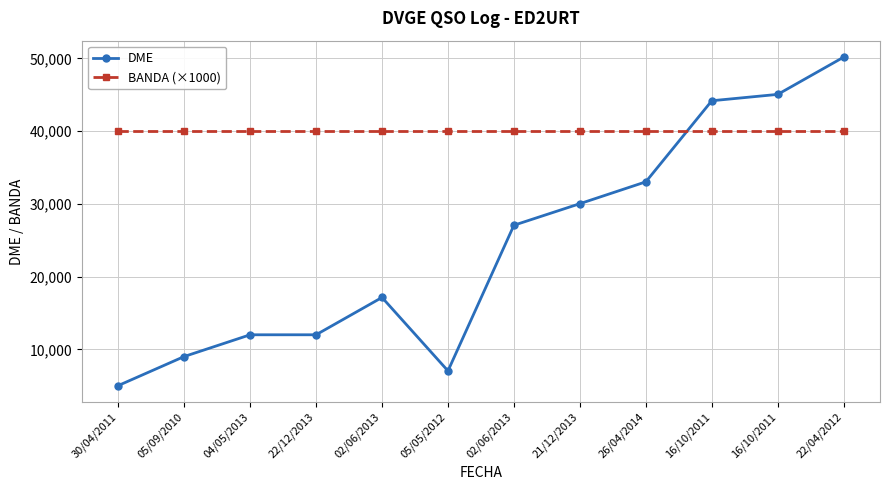

True or false: BANDA (×1000) has more than 0 points higher than both neighbors.

False